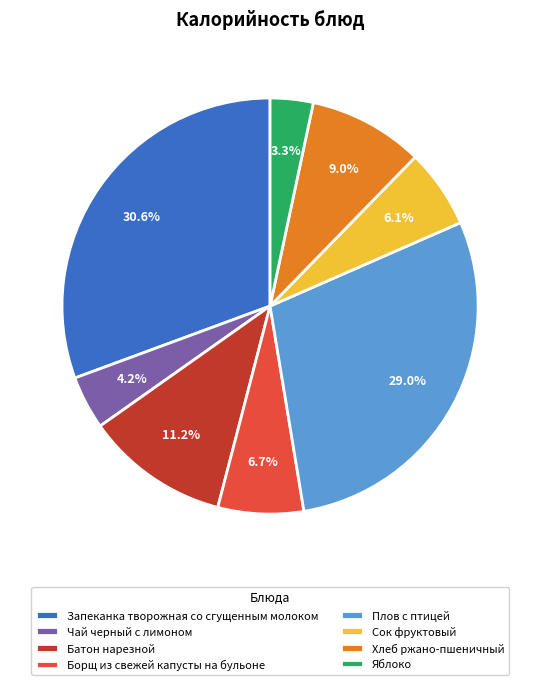

Count the number of slices in the pie.

8